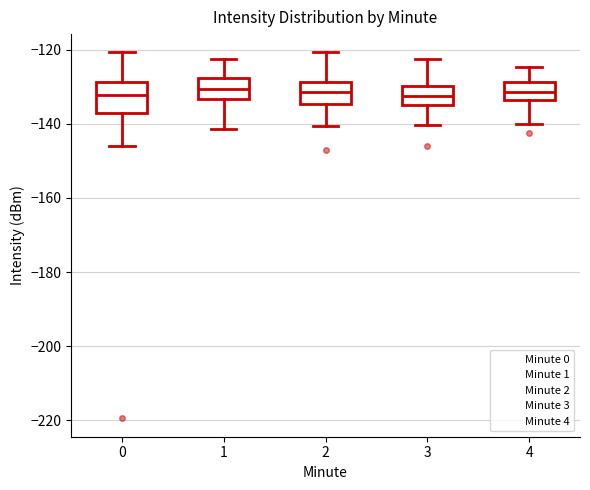

Reading left to right, transcribe this box plot: for each box, give where its median line is, the range the box spans, and where its two whiskers end, as read against the y-axis. The values are not printed on the chart, so give them approximately, as read against the axis.

0: median -132, box -136 to -128, whiskers -146 to -120
1: median -130, box -134 to -128, whiskers -142 to -122
2: median -132, box -134 to -128, whiskers -140 to -120
3: median -132, box -134 to -130, whiskers -140 to -122
4: median -132, box -134 to -128, whiskers -140 to -124